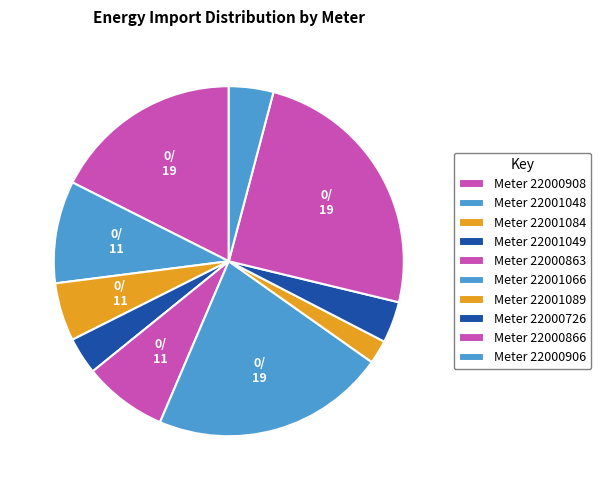

Count the number of slices in the pie.

10